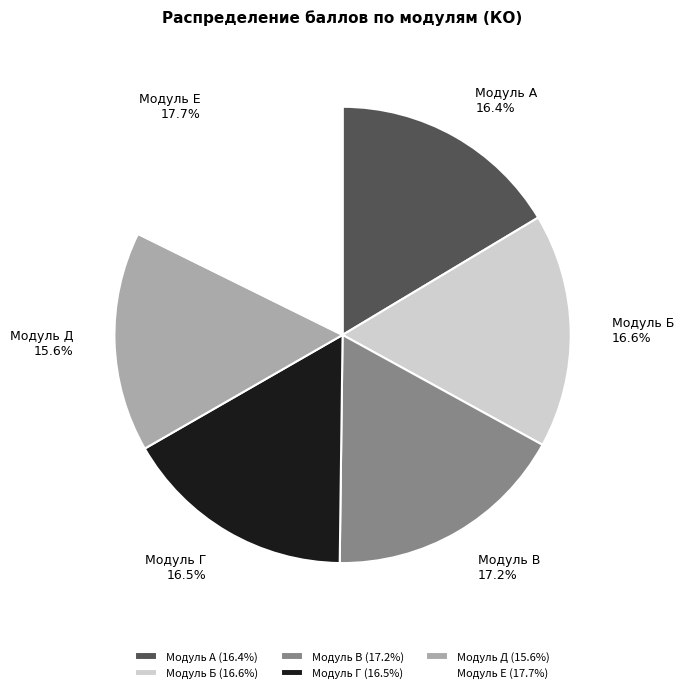

Is there any slice that represents more than half of the pie?

No